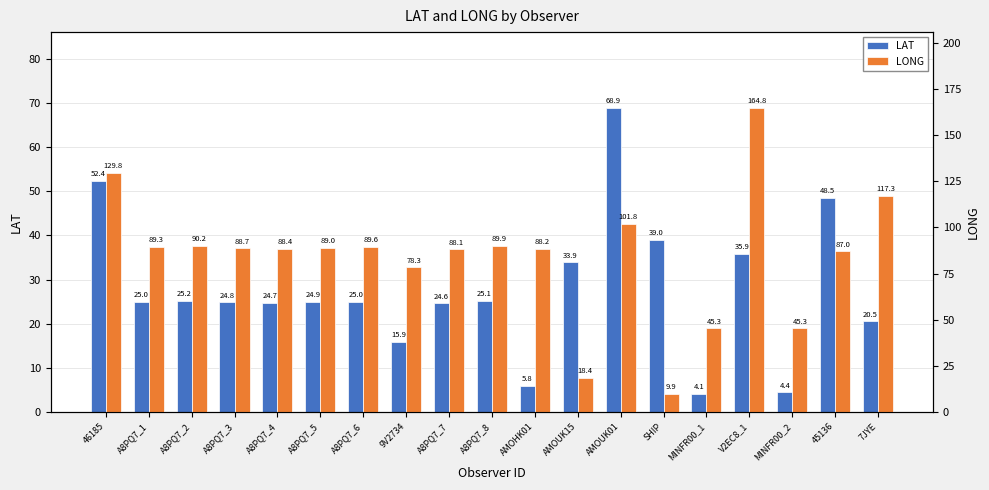

Is the value of LONG at MINFR00_1 greater than the value of LAT at A8PQ7_8?

Yes